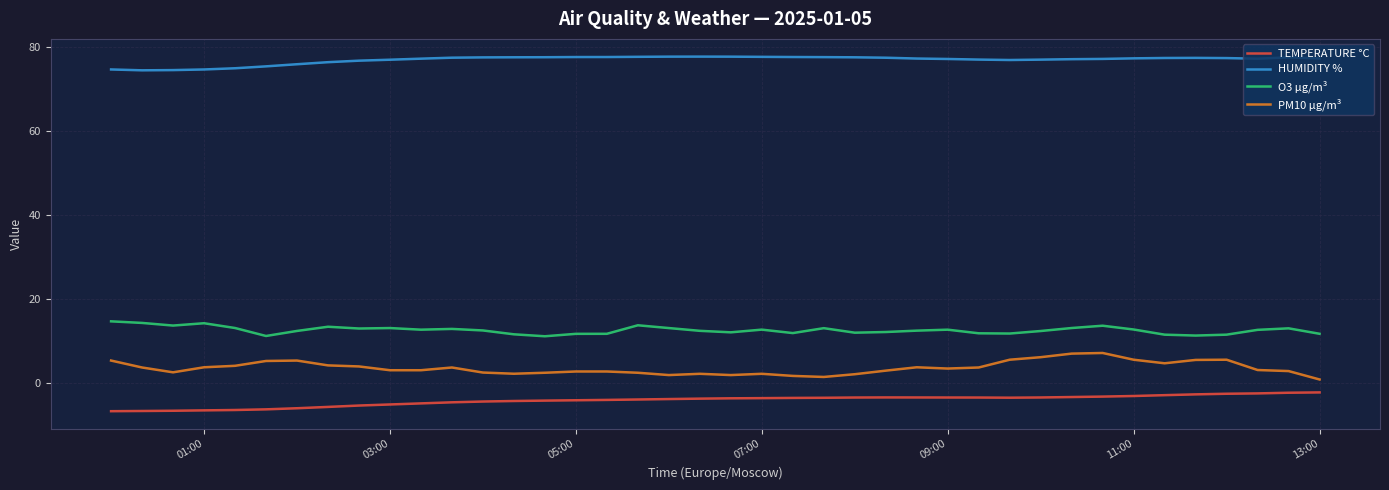

In HUMIDITY %, how many points are lower than both neighbors (excluding endpoints)?

3